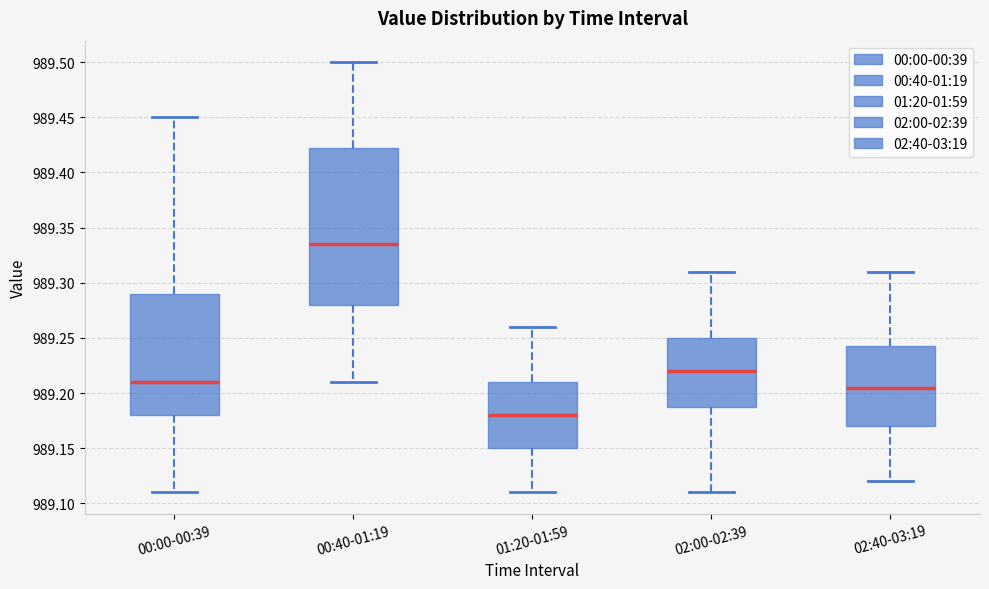

Reading left to right, transcribe this box plot: for each box, give where its median line is, the range the box spans, and where its two whiskers end, as read against the y-axis. The values are not printed on the chart, so give them approximately, as read against the axis.

00:00-00:39: median 989.210, box 989.180 to 989.290, whiskers 989.110 to 989.450
00:40-01:19: median 989.335, box 989.280 to 989.425, whiskers 989.210 to 989.500
01:20-01:59: median 989.180, box 989.150 to 989.210, whiskers 989.110 to 989.260
02:00-02:39: median 989.220, box 989.190 to 989.250, whiskers 989.110 to 989.310
02:40-03:19: median 989.205, box 989.170 to 989.245, whiskers 989.120 to 989.310